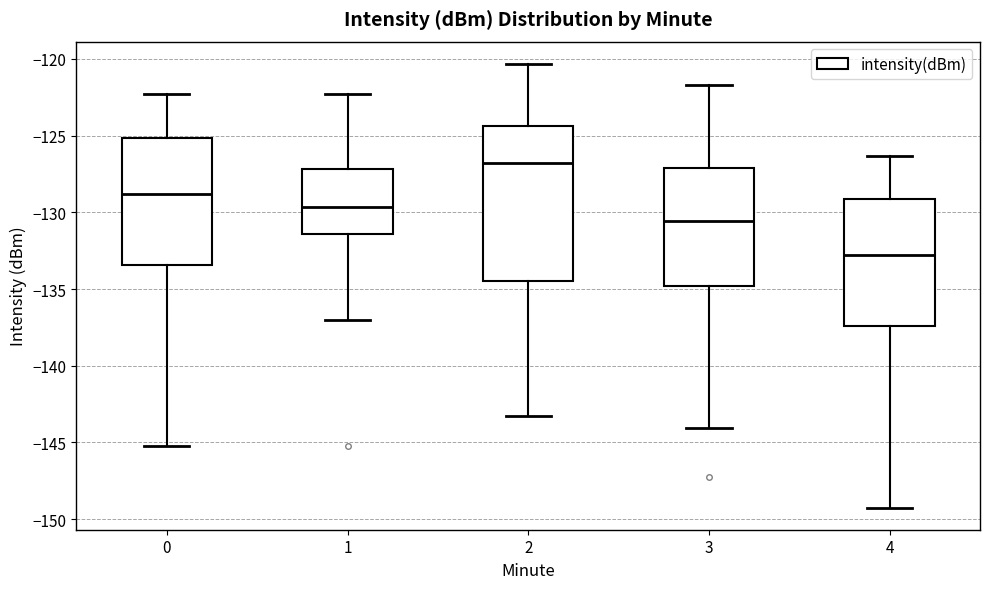

Reading left to right, transcribe this box plot: for each box, give where its median line is, the range the box spans, and where its two whiskers end, as read against the y-axis. The values are not printed on the chart, so give them approximately, as read against the axis.

0: median -129.0, box -133.5 to -125.0, whiskers -145.5 to -122.5
1: median -129.5, box -131.5 to -127.0, whiskers -137.0 to -122.5
2: median -127.0, box -134.5 to -124.5, whiskers -143.5 to -120.5
3: median -130.5, box -135.0 to -127.0, whiskers -144.0 to -121.5
4: median -133.0, box -137.5 to -129.0, whiskers -149.5 to -126.5